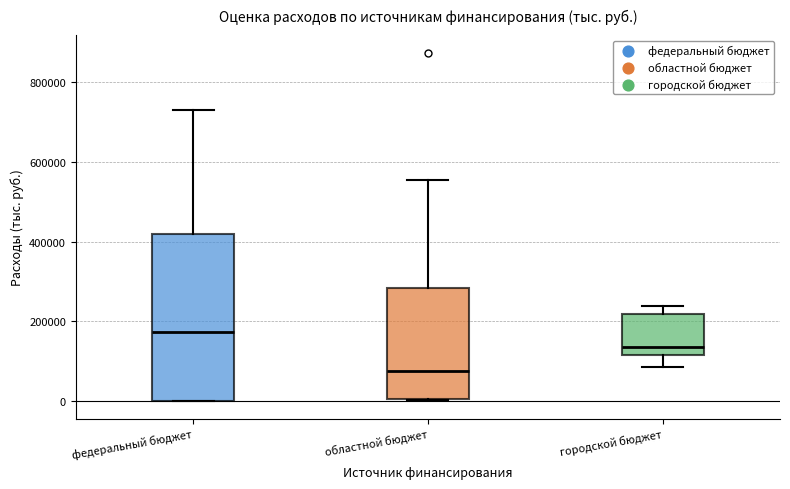

Which box's median line is the highest?

федеральный бюджет